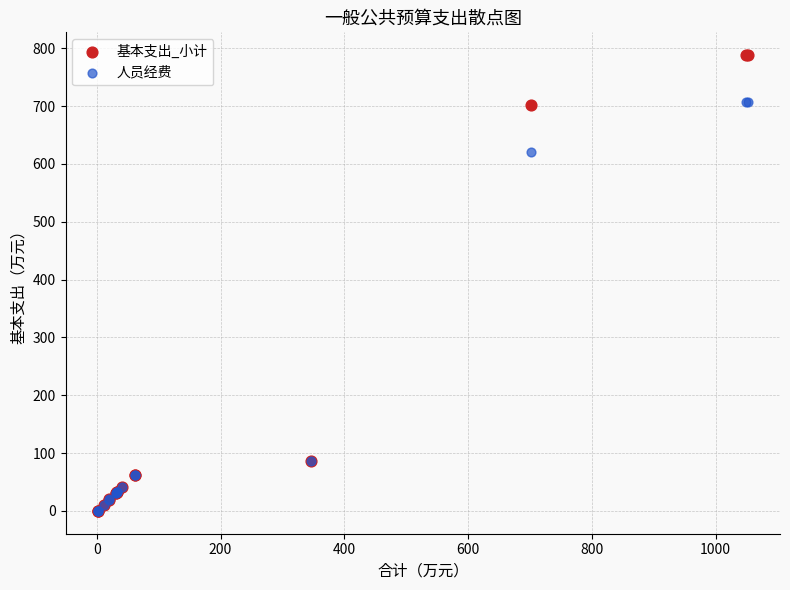

In the 基本支出_小计 series, what Y value is closest to 393?

86.5